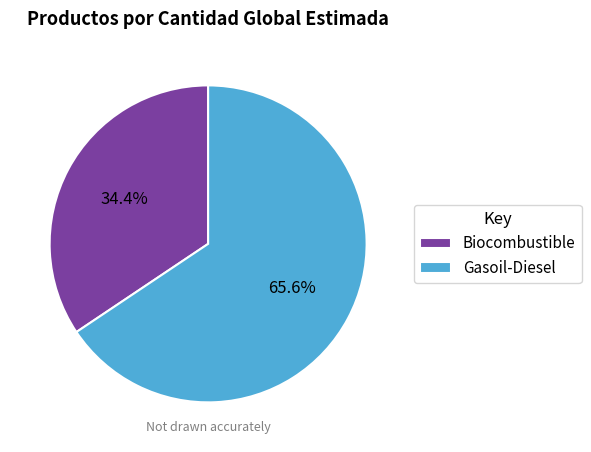

Count the number of slices in the pie.

2